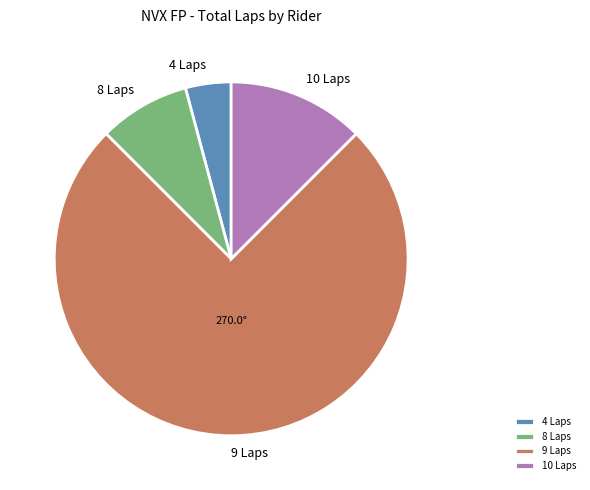

Is the sum of 9 Laps and 4 Laps greater than half?

Yes